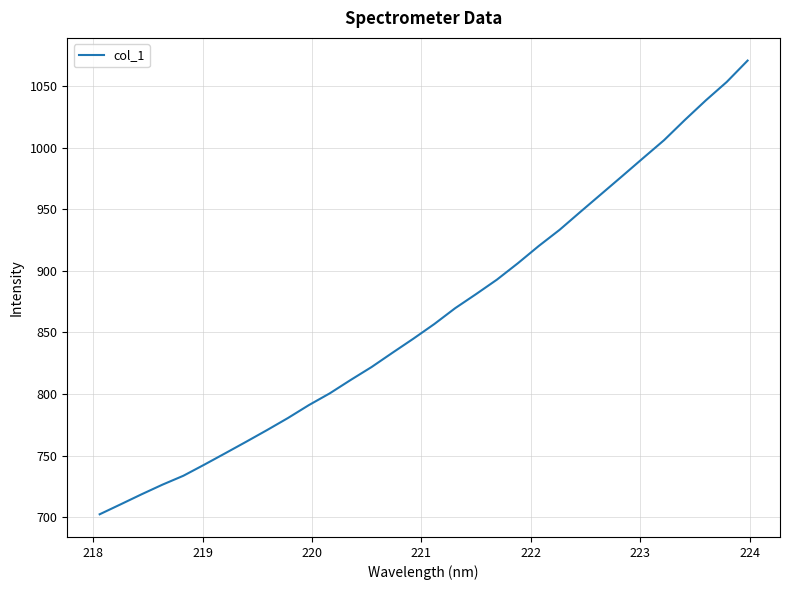

What is the difference between the maximum and minimum values?

368.5